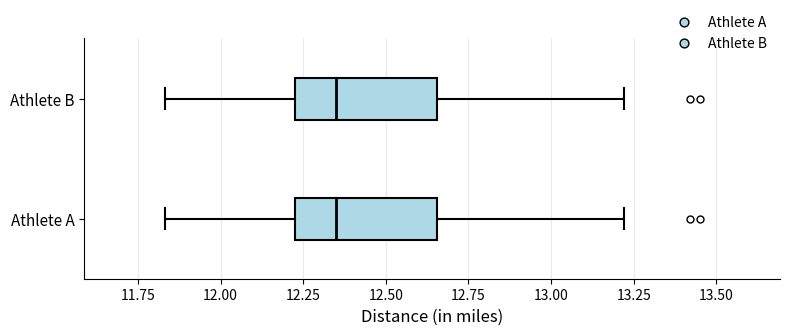

Reading bottom to top, transcribe this box plot: for each box, give where its median line is, the range the box spans, and where its two whiskers end, as read against the x-axis. The values are not printed on the chart, so give them approximately, as read against the axis.

Athlete A: median 12.35, box 12.25 to 12.65, whiskers 11.85 to 13.20
Athlete B: median 12.35, box 12.25 to 12.65, whiskers 11.85 to 13.20